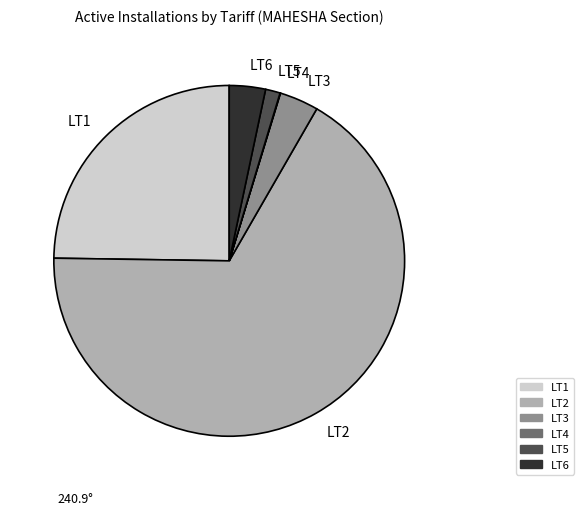

Between LT2 and LT3, which is larger?

LT2